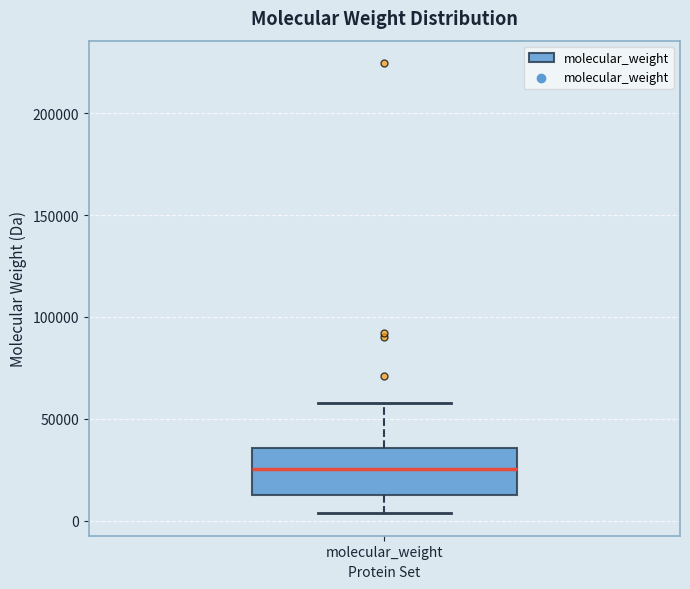

Transcribe this box plot: give where the median line is, the range the box spans, and where the two whiskers end, as read against the y-axis. The values are not printed on the chart, so give them approximately, as read against the axis.

median 25000, box 10000 to 35000, whiskers 5000 to 60000